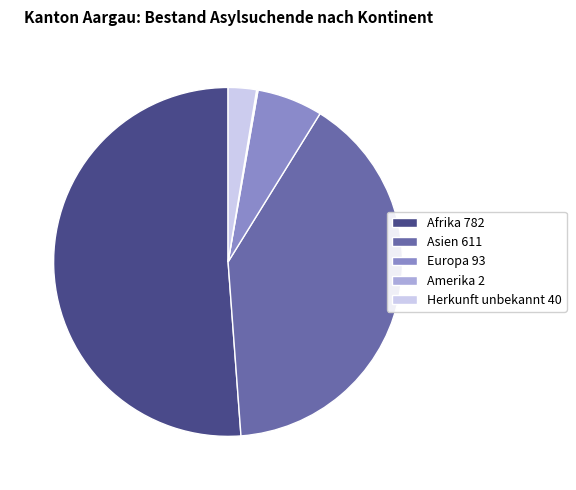

Which slice is the largest?

Afrika 782